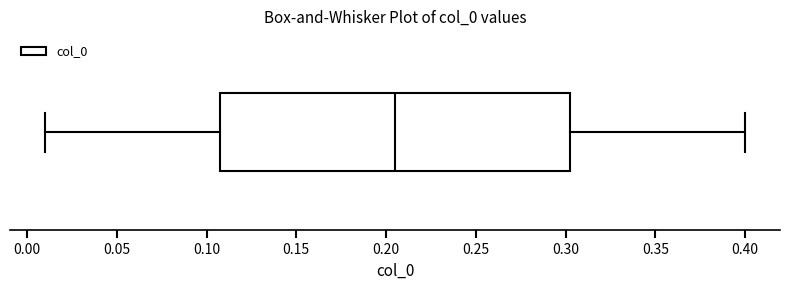

Transcribe this box plot: give where the median line is, the range the box spans, and where the two whiskers end, as read against the x-axis. The values are not printed on the chart, so give them approximately, as read against the axis.

median 0.205, box 0.110 to 0.305, whiskers 0.010 to 0.400